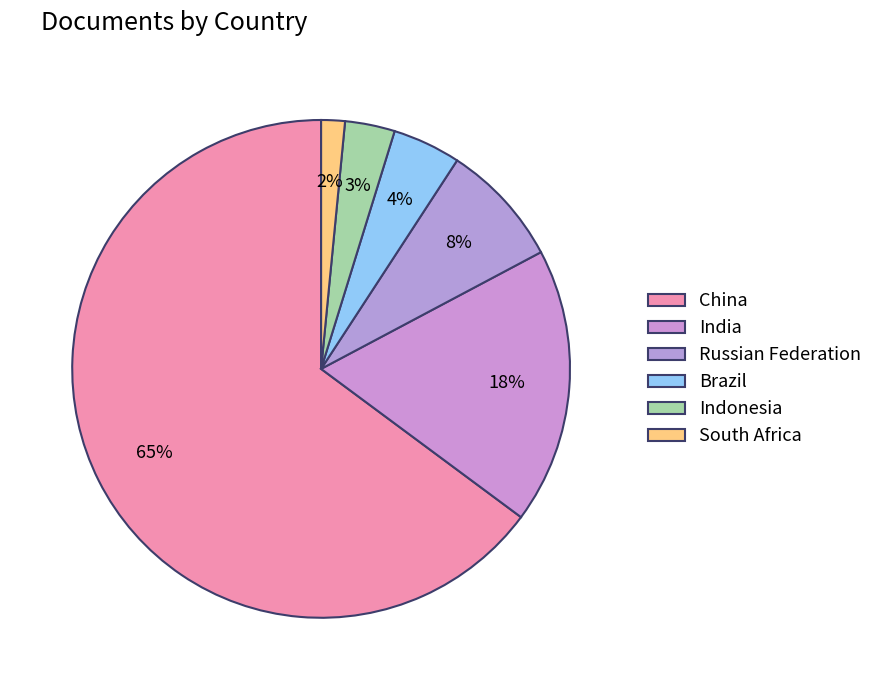

How many segments does this pie chart have?

6